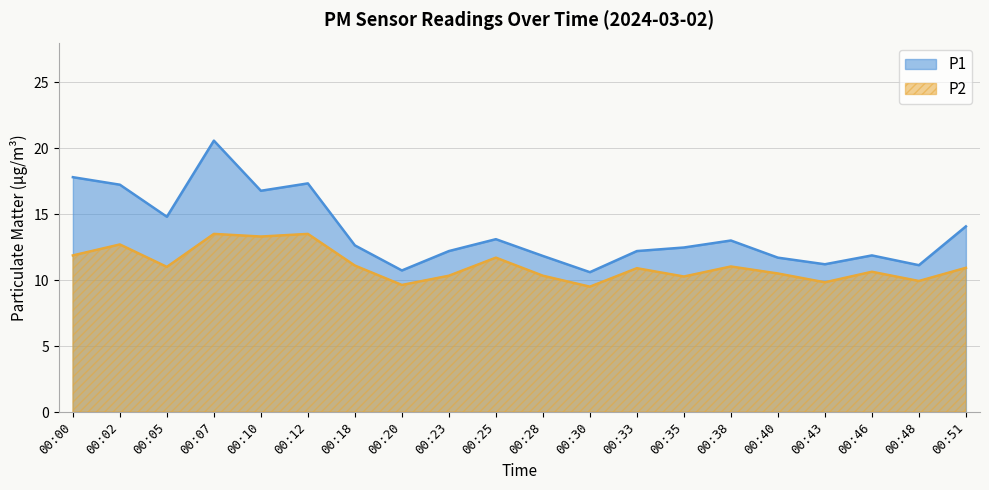

The P2 series shows 11.1 at 00:18. True or false?

True